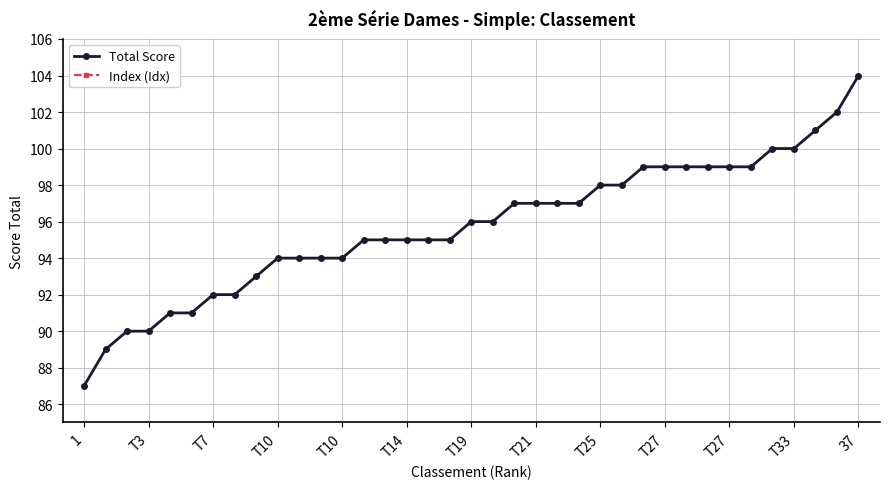

How many categories are shown in the chart?

37